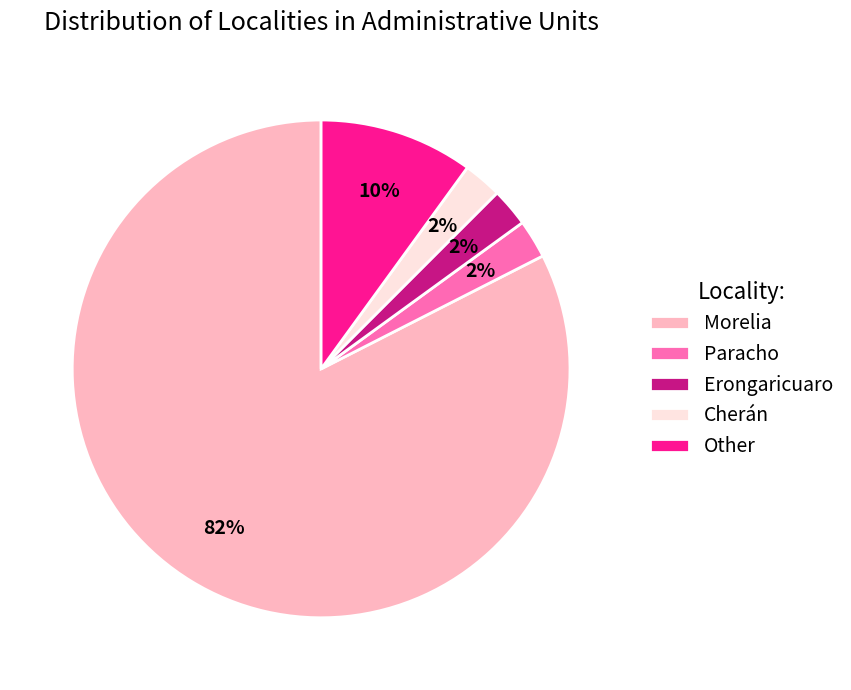

To the nearest percent, what portion does Other represent?

10%